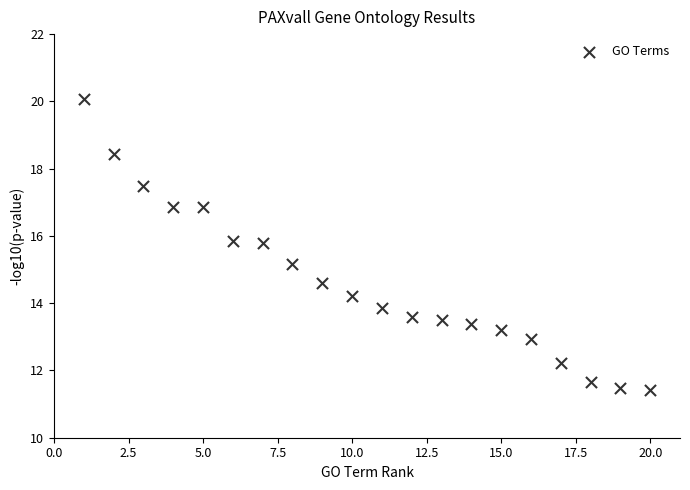

What Y value in the scatter plot is closest to 15?

15.2